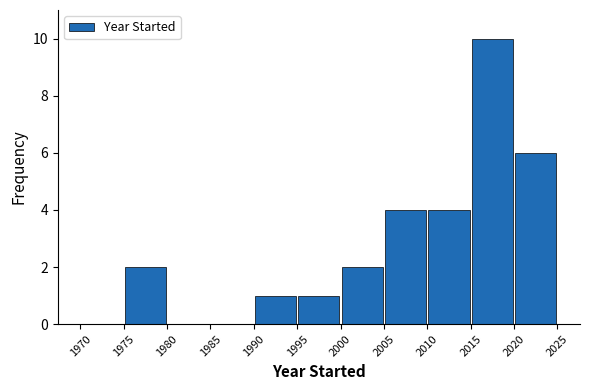

What is the height of the bar covering 2005 to 2010 on the x-axis? The values are not printed on the chart, so give them approximately, as read against the axis.

4